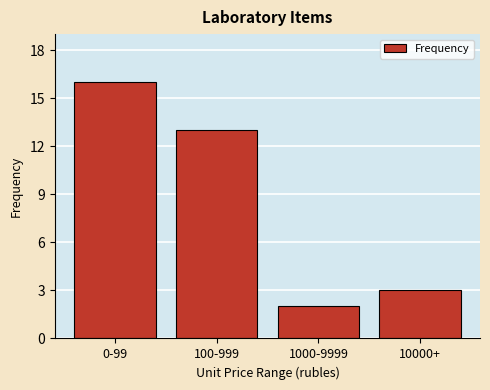

Reading left to right, list all the values displayed in this chart.

0-99=16	100-999=13	1000-9999=2	10000+=3